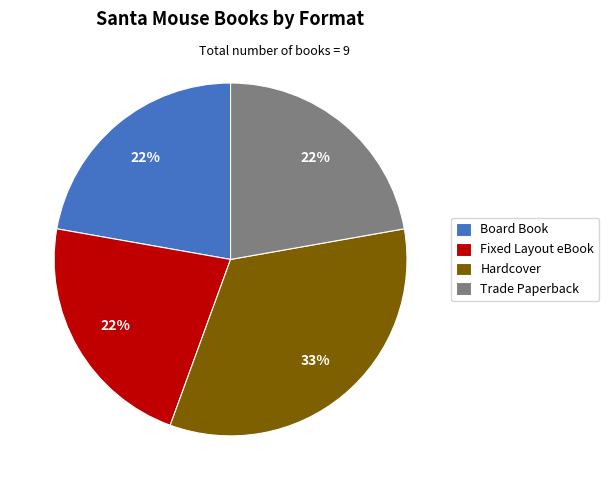

What is the largest slice in the pie chart?

Hardcover